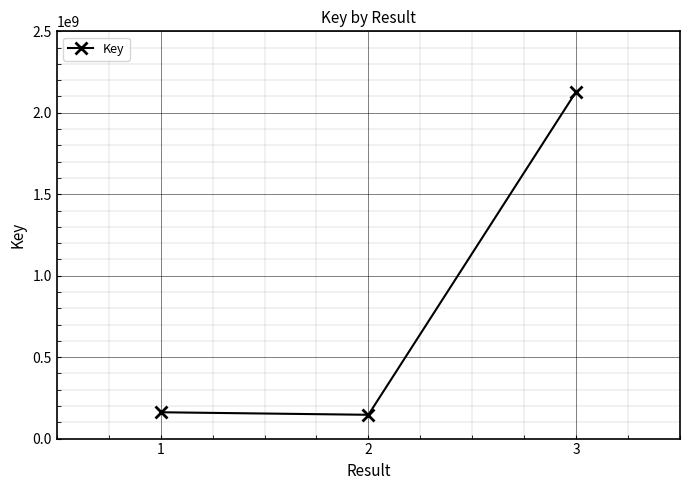

Reading left to right, what are all the values shown in this chart?

1=161598651	2=146034396	3=2129661606